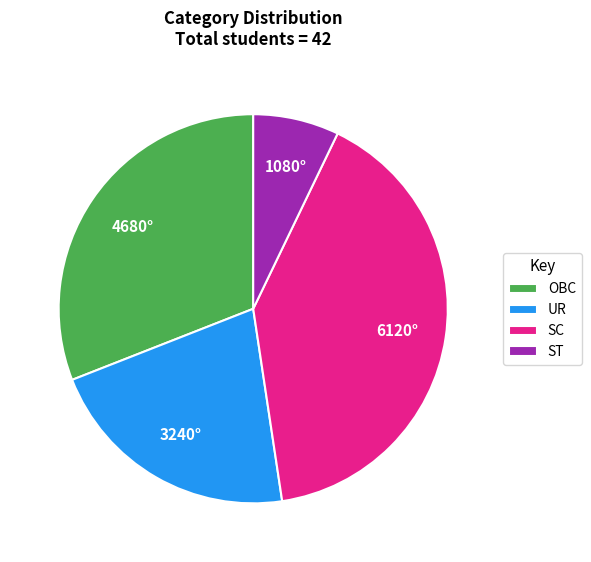

Combined, do SC and OBC account for over 50%?

Yes